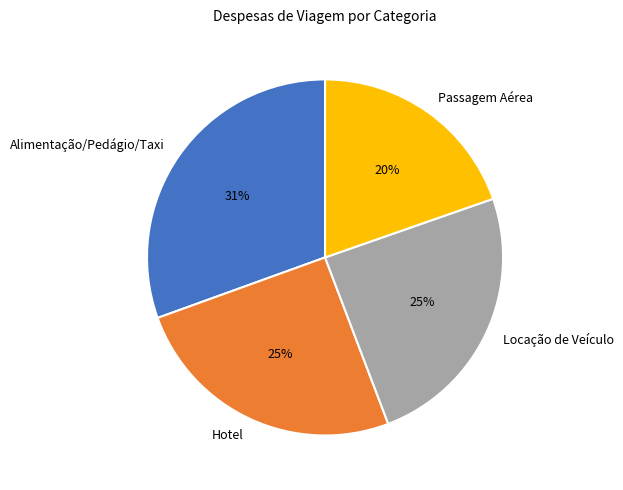

Count the number of slices in the pie.

4